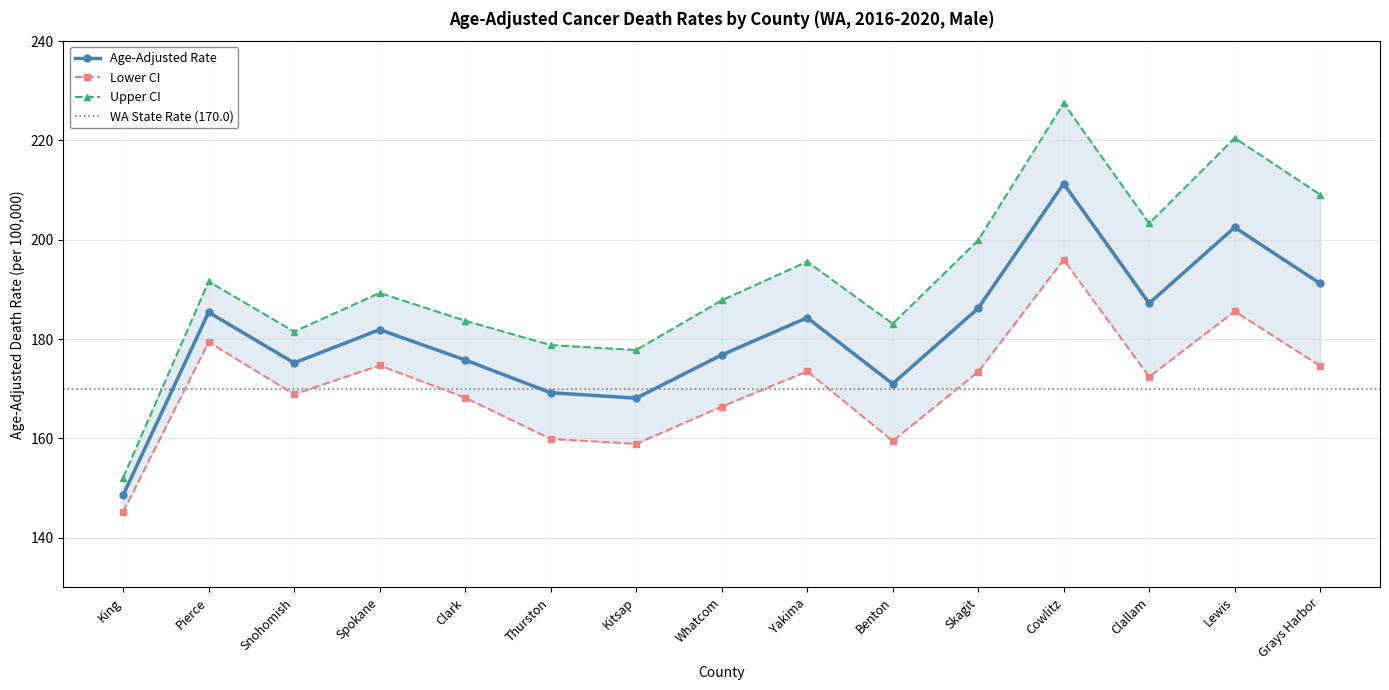

At how many categories does at least one series exceed 177?

14